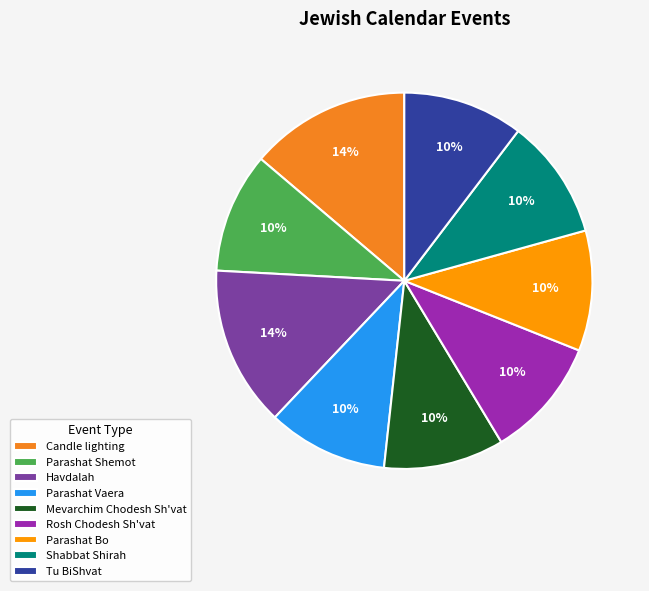

The Mevarchim Chodesh Sh'vat slice represents 1% of the pie. True or false?

False